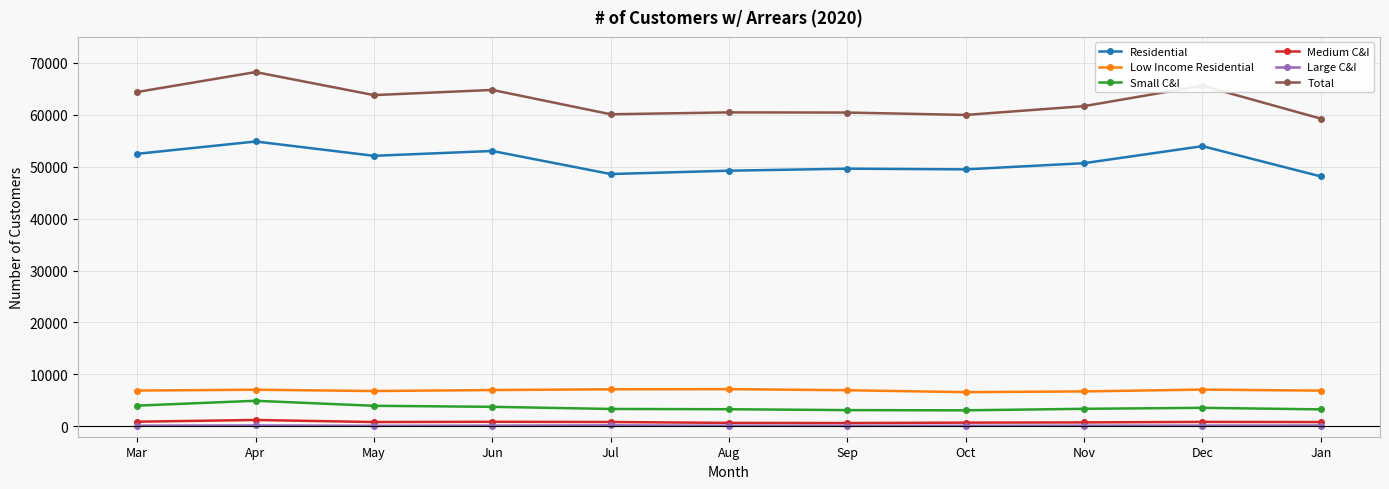

What is the greatest value displayed?

68228